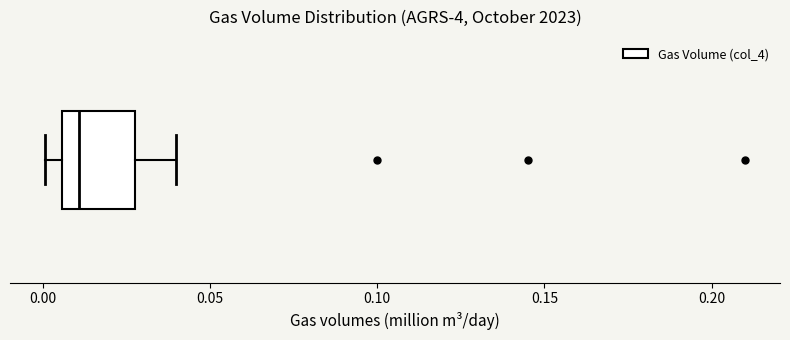

Where is the right edge of the box on the x-axis? The values are not printed on the chart, so give them approximately, as read against the axis.

0.030